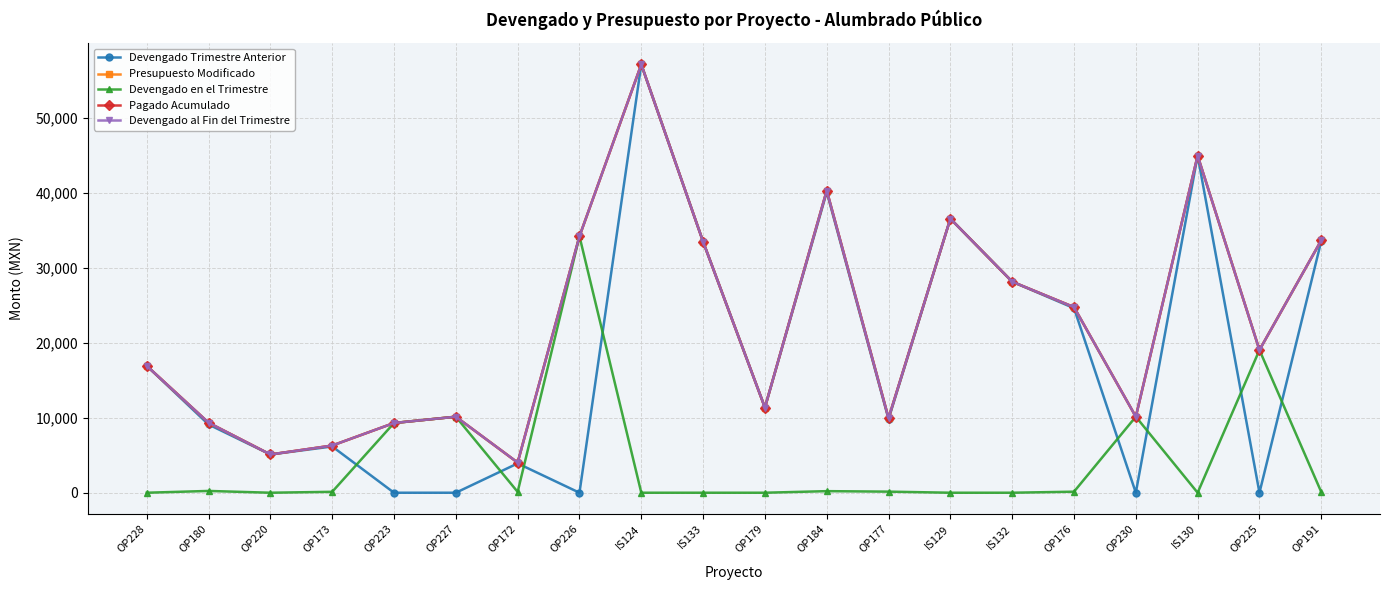

At how many categories does at least one series exceed 1623?

20